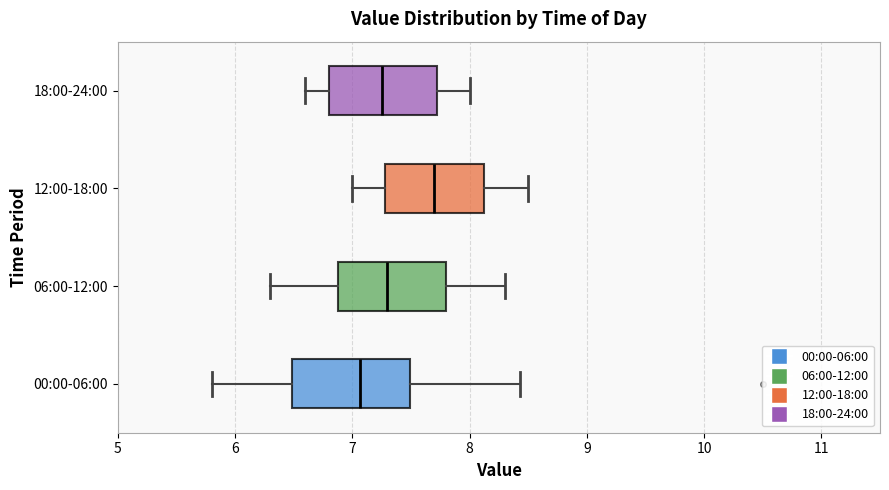

Where does the median line of the box for 12:00-18:00 sit on the x-axis? The values are not printed on the chart, so give them approximately, as read against the axis.

7.7